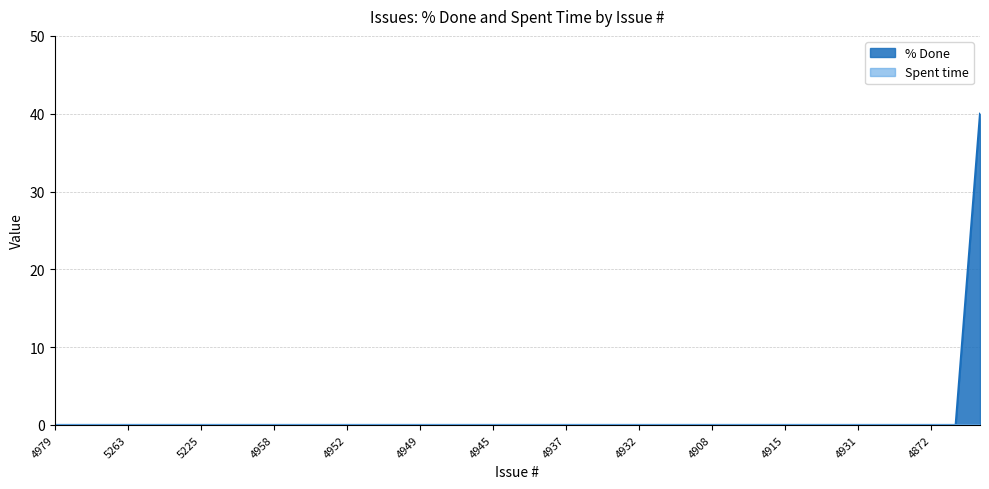

Reading left to right, what are all the values shown in this chart?

4979=0	5260=0	5265=0	5263=0	5339=0	5340=0	5225=0	4993=0	4959=0	4958=0	4956=0	4954=0	4952=0	4951=0	4950=0	4949=0	4948=0	4947=0	4945=0	4943=0	4940=0	4937=0	4936=0	4933=0	4932=0	4926=0	4914=0	4908=0	4901=0	4925=0	4915=0	4890=0	4960=0	4931=0	5000=0	4873=0	4872=0	4868=0	5327=40